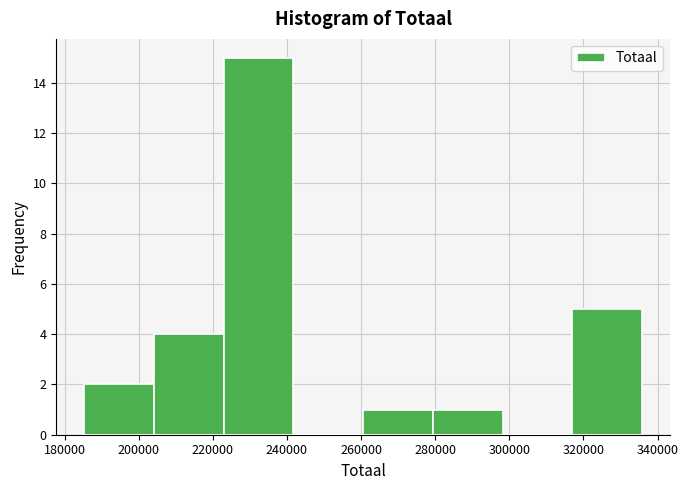

Reading left to right, transcribe this chart: for each bar, give the range it covers on the x-axis and its height. Neither the bar edges nor the heights are printed on the chart, so give them approximately, as read against the axes.

186000 to 204000: 2
204000 to 222000: 4
222000 to 242000: 15
242000 to 260000: 0
260000 to 280000: 1
280000 to 298000: 1
298000 to 316000: 0
316000 to 336000: 5